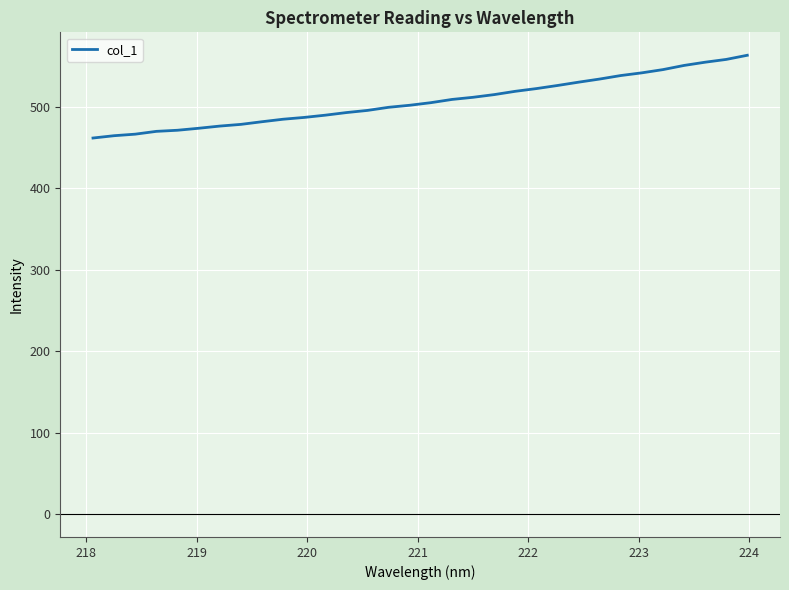

What is the greatest value displayed?

563.3